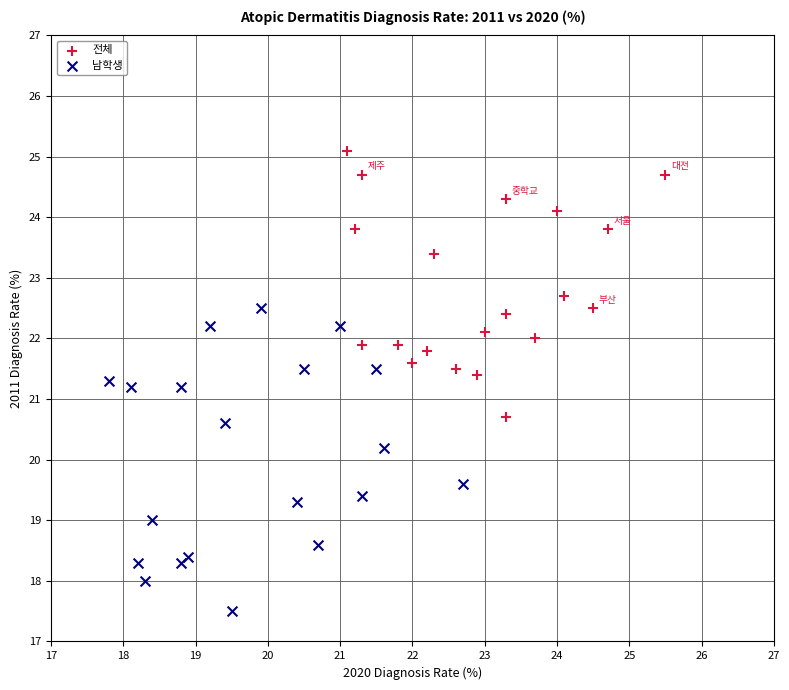

Which series contains the highest Y value?

전체